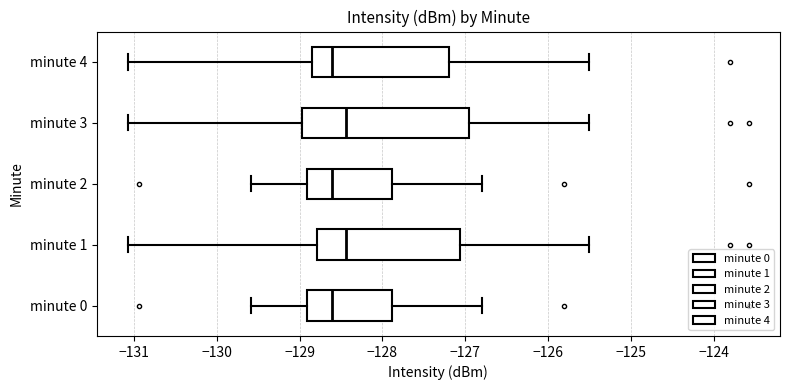

Comparing the boxes themselves (not the whiskers), which one is the widest?

minute 3